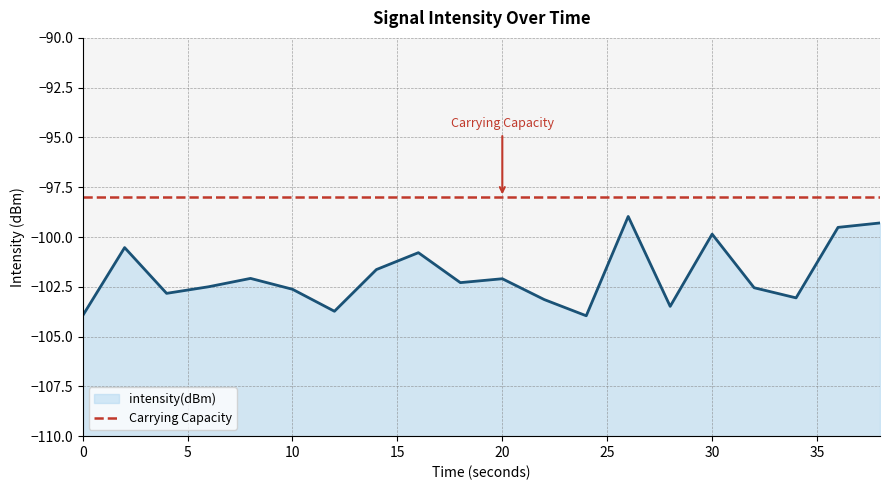

Does the chart have visible grid lines?

Yes